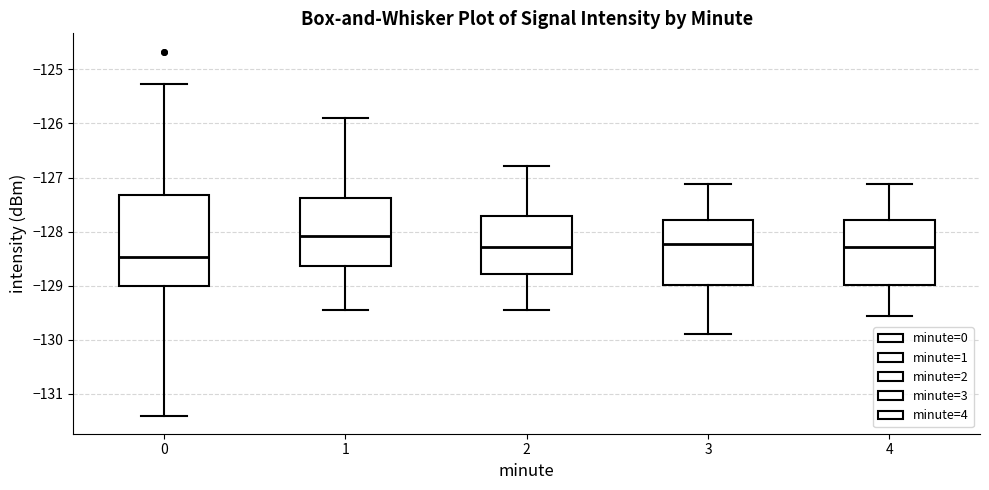

Reading left to right, transcribe this box plot: for each box, give where its median line is, the range the box spans, and where its two whiskers end, as read against the y-axis. The values are not printed on the chart, so give them approximately, as read against the axis.

0: median -128.5, box -129.0 to -127.3, whiskers -131.4 to -125.3
1: median -128.1, box -128.6 to -127.4, whiskers -129.5 to -125.9
2: median -128.3, box -128.8 to -127.7, whiskers -129.5 to -126.8
3: median -128.2, box -129.0 to -127.8, whiskers -129.9 to -127.1
4: median -128.3, box -129.0 to -127.8, whiskers -129.6 to -127.1